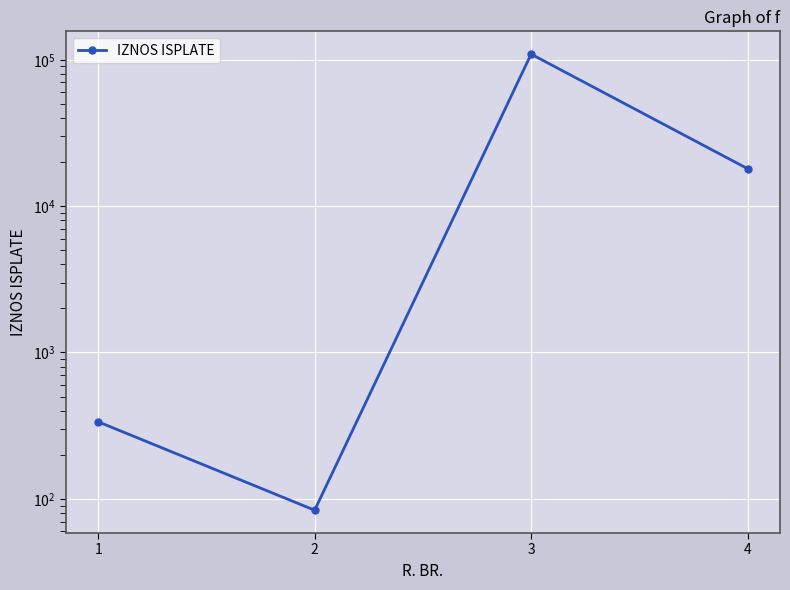

What is the change in value from 2 to 3?

+109240.9